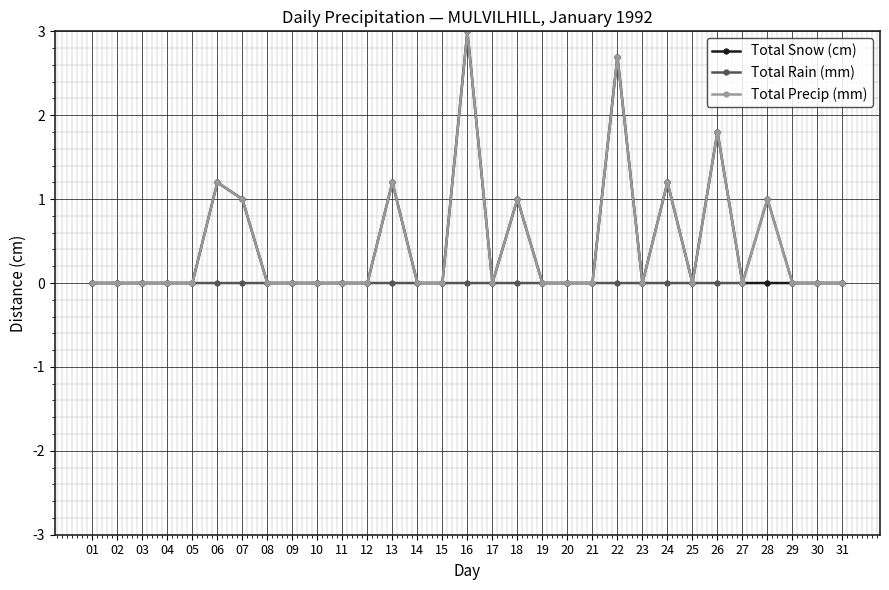

The Total Precip (mm) series shows 1.0 at 07. True or false?

True